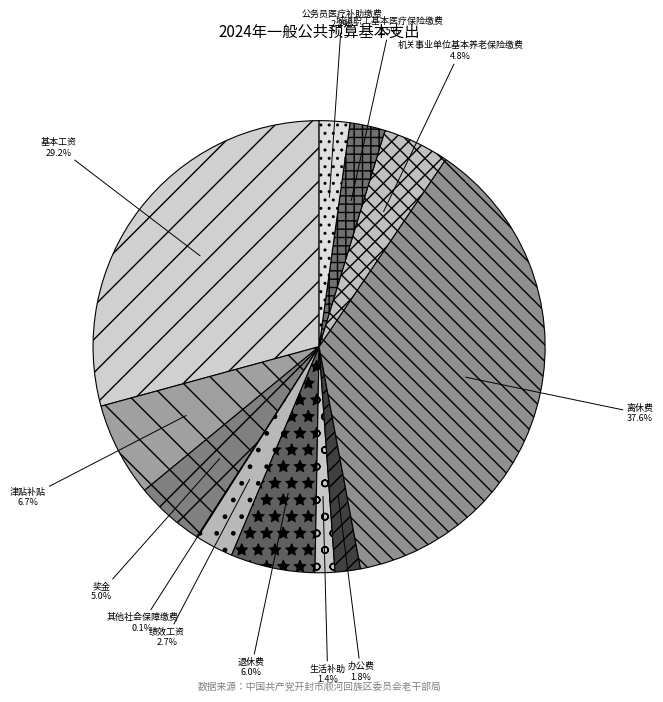

Which category has the biggest portion of the pie?

离休费